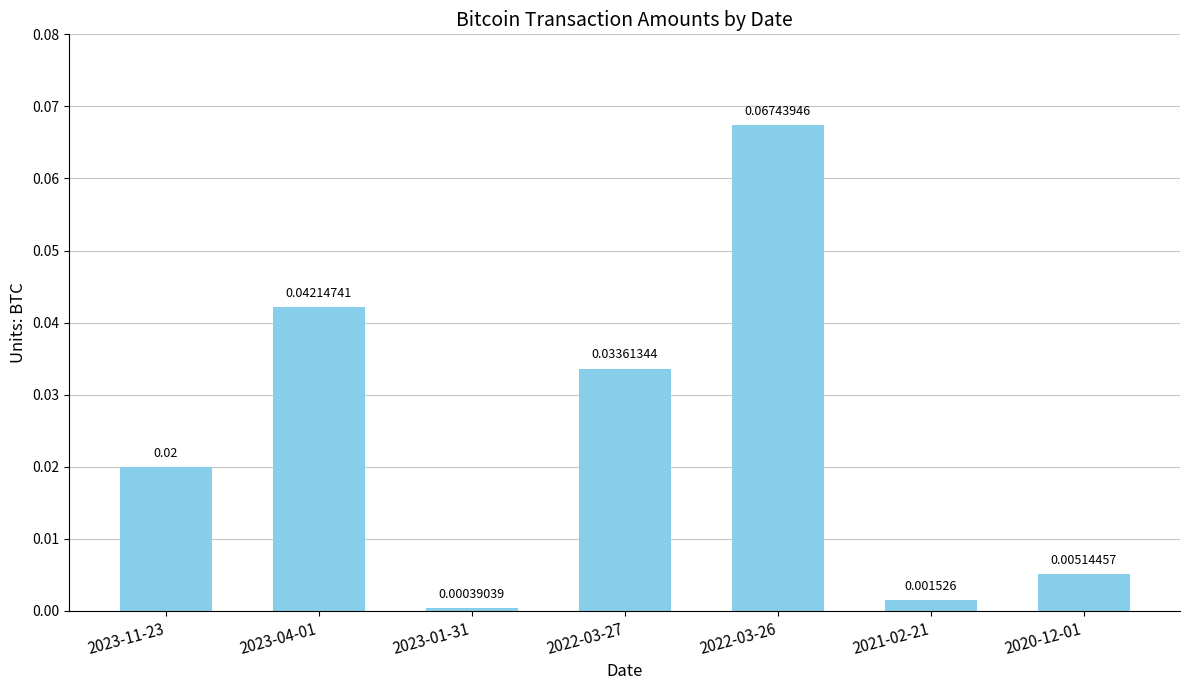

Between 2022-03-27 and 2023-04-01, which is larger?

2023-04-01